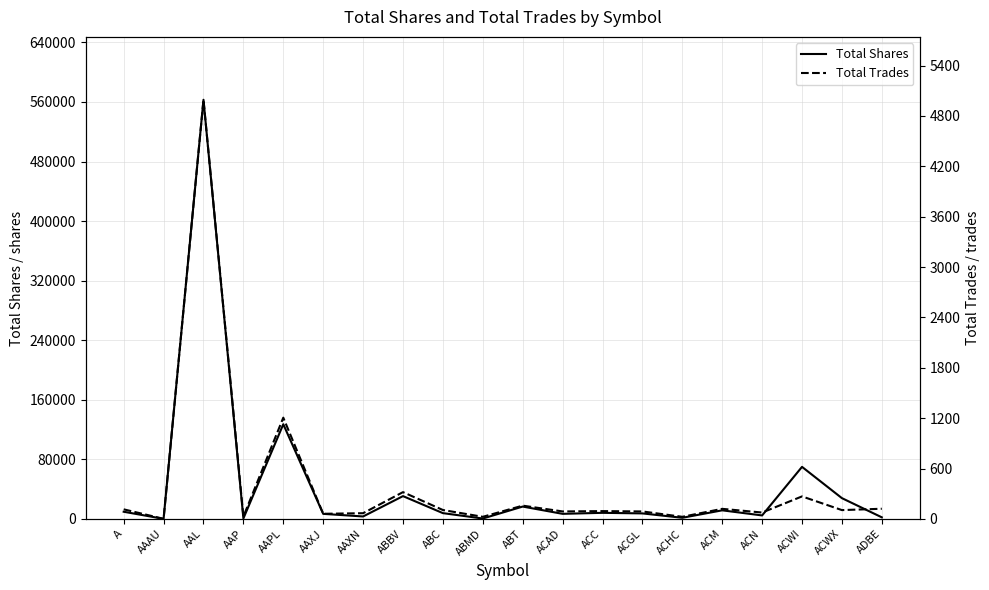

What is the average value of the Total Trades series?

404